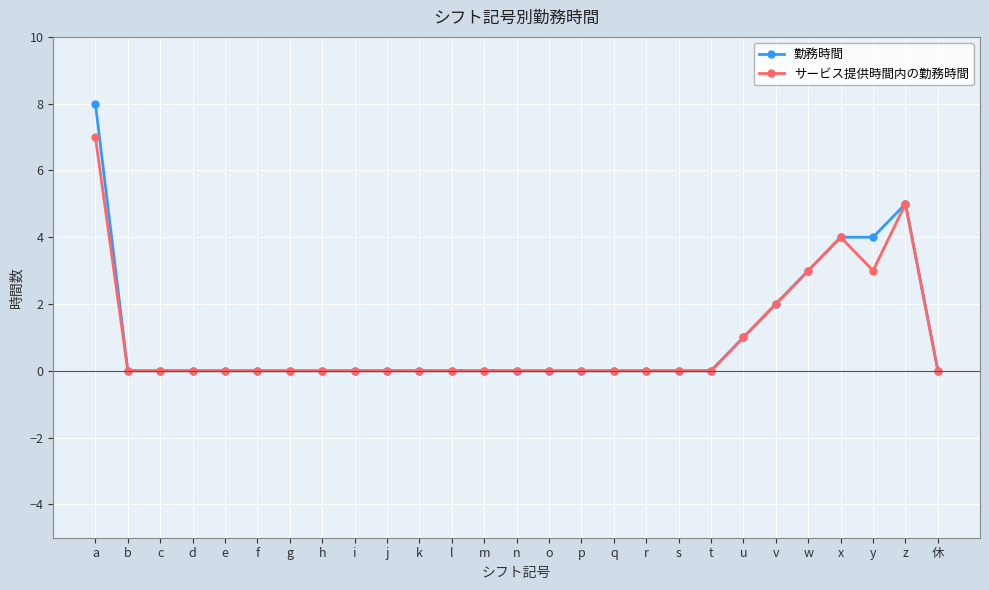

Read the サービス提供時間内の勤務時間 value at w.

3